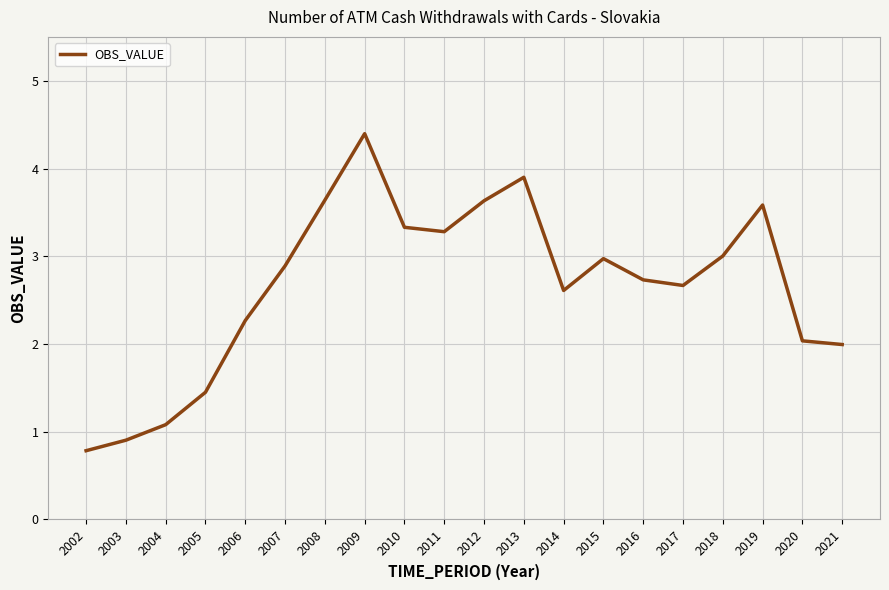

Between 2010 and 2005, which is larger?

2010